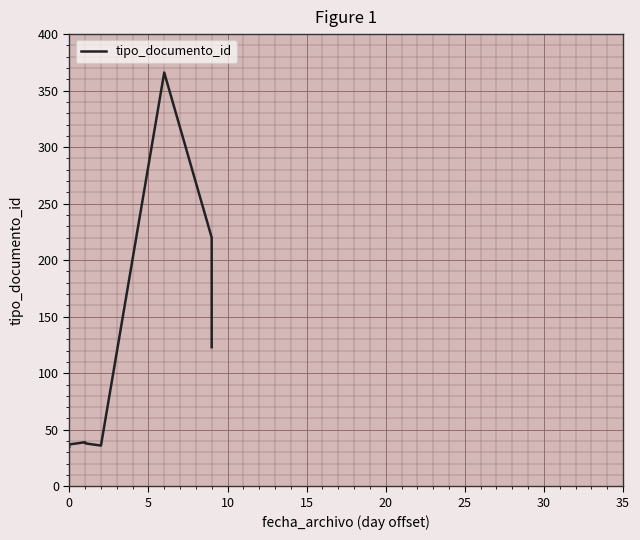

Is this an area chart (filled region under the line)?

No